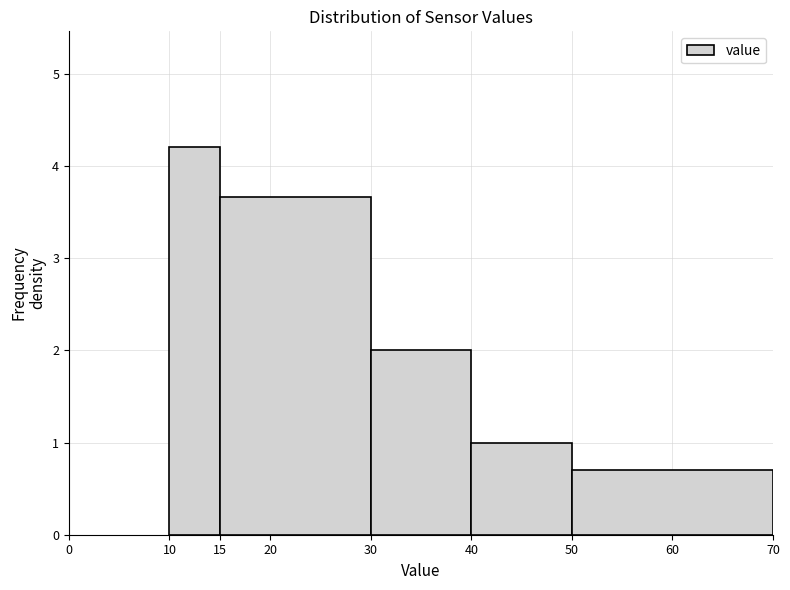

What is the height of the bar covering 10 to 15 on the x-axis? The values are not printed on the chart, so give them approximately, as read against the axis.

4.2